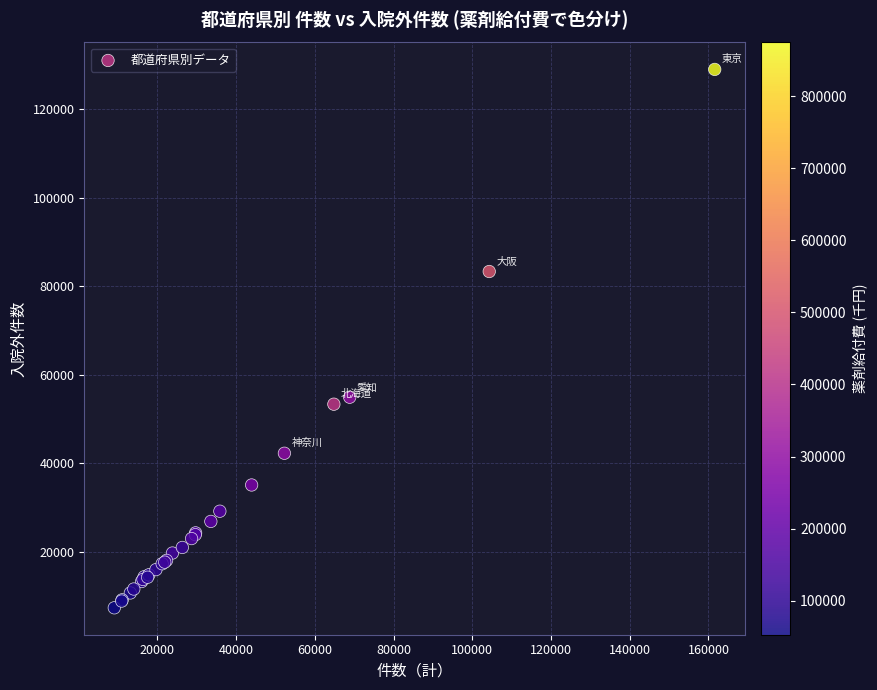

What Y value in the scatter plot is closest to 68175?

54936